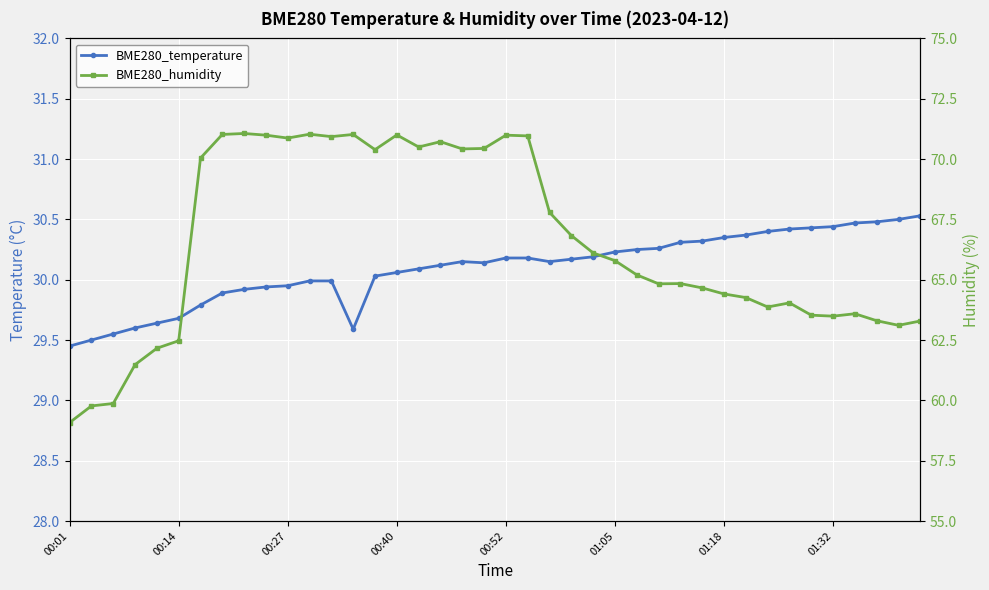

What is the value of the BME280_temperature point at the 20th from the left?

30.1